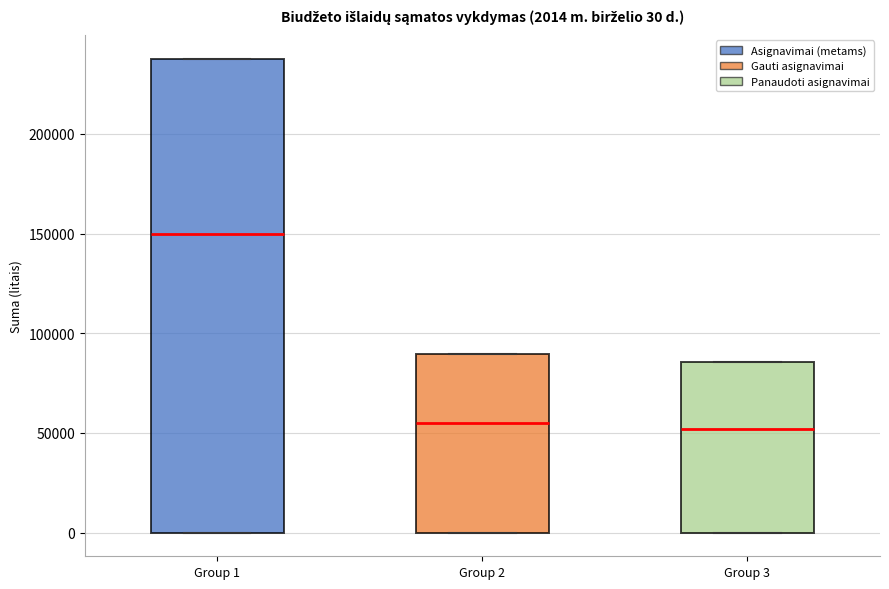

Which box has the highest median line?

Group 1